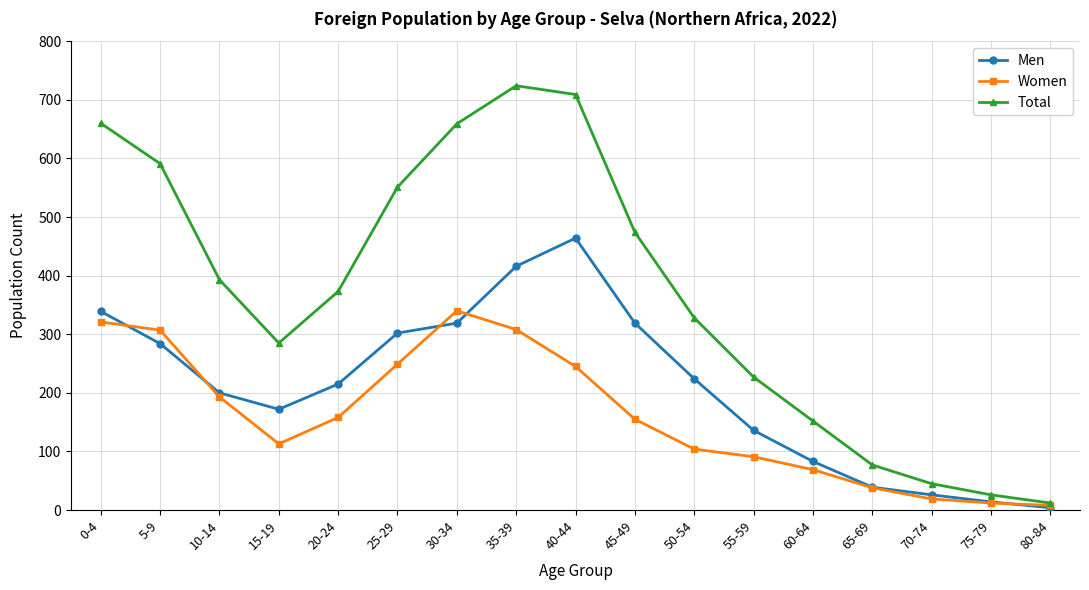

What is the spread (max minus min) of values at 65-69?

39